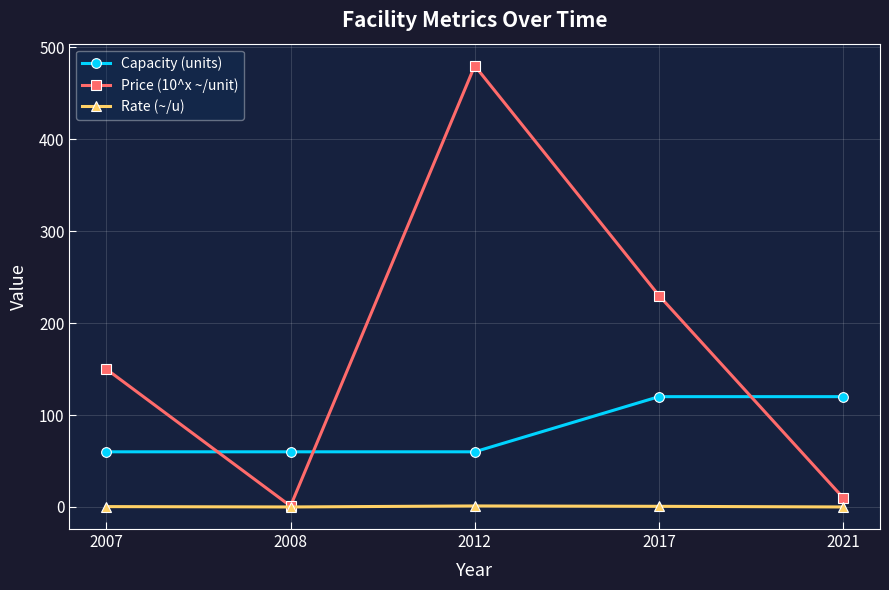

What is the average value of the Capacity (units) series?

84.0